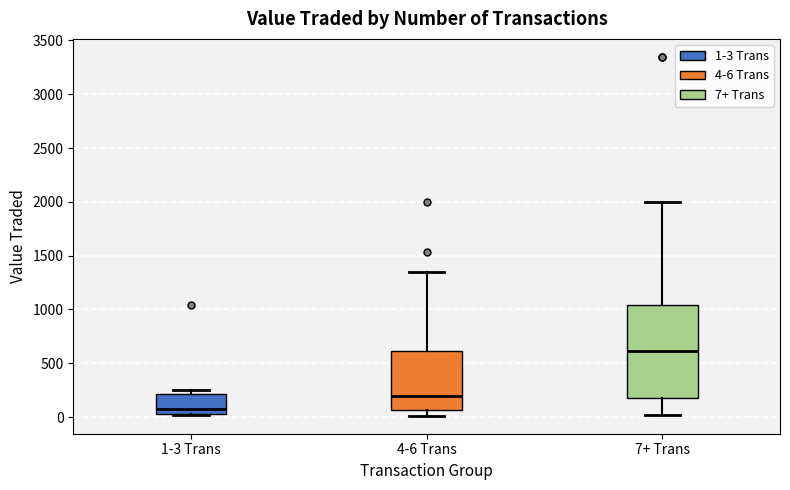

Reading left to right, transcribe this box plot: for each box, give where its median line is, the range the box spans, and where its two whiskers end, as read against the y-axis. The values are not printed on the chart, so give them approximately, as read against the axis.

1-3 Trans: median 100, box 50 to 200, whiskers 0 to 250
4-6 Trans: median 200, box 50 to 600, whiskers 0 to 1350
7+ Trans: median 600, box 200 to 1050, whiskers 0 to 2000